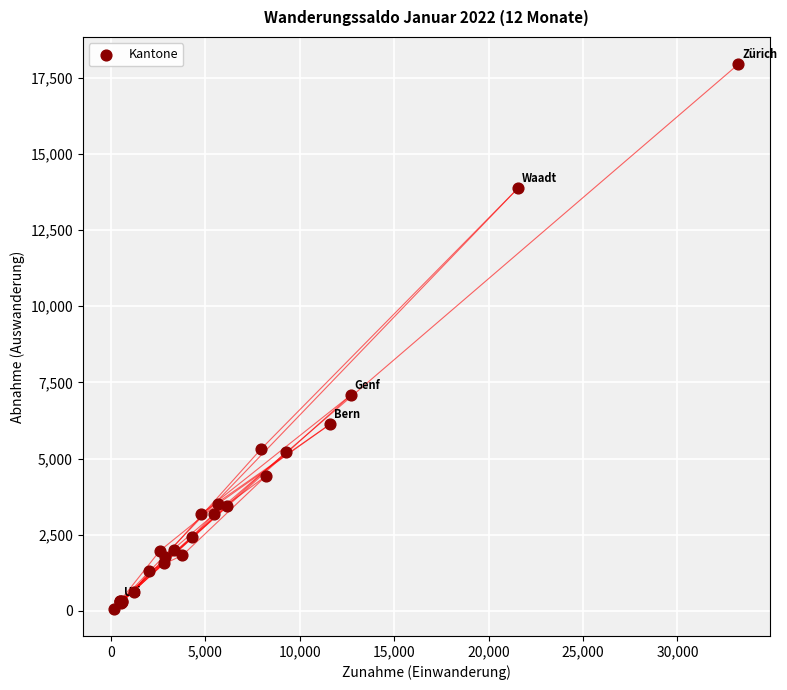

What Y value in the scatter plot is closest to 9008?

7084